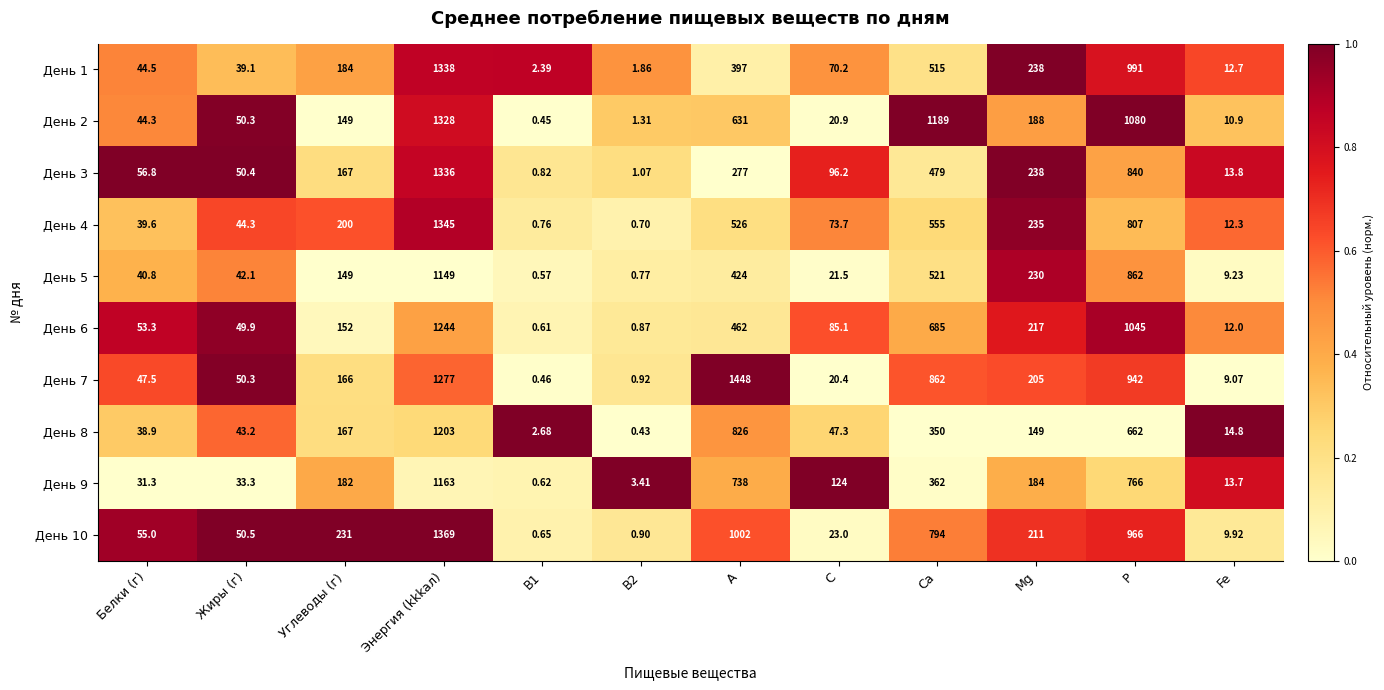

At which category is the sum across all series the highest?

Энергия (kkkaл)